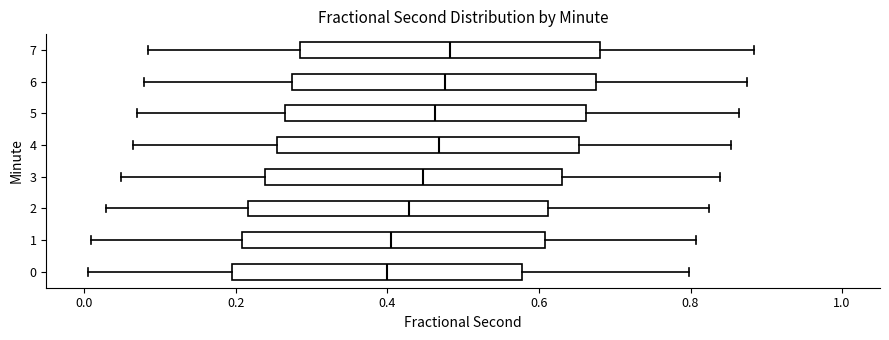

Reading bottom to top, read every box against the x-axis: the position of its median line, the range the box covers, and the ends of its whiskers. The values are not printed on the chart, so give them approximately, as read against the axis.

0: median 0.40, box 0.20 to 0.58, whiskers 0.00 to 0.80
1: median 0.40, box 0.20 to 0.60, whiskers 0.00 to 0.80
2: median 0.42, box 0.22 to 0.62, whiskers 0.02 to 0.82
3: median 0.44, box 0.24 to 0.64, whiskers 0.04 to 0.84
4: median 0.46, box 0.26 to 0.66, whiskers 0.06 to 0.86
5: median 0.46, box 0.26 to 0.66, whiskers 0.08 to 0.86
6: median 0.48, box 0.28 to 0.68, whiskers 0.08 to 0.88
7: median 0.48, box 0.28 to 0.68, whiskers 0.08 to 0.88